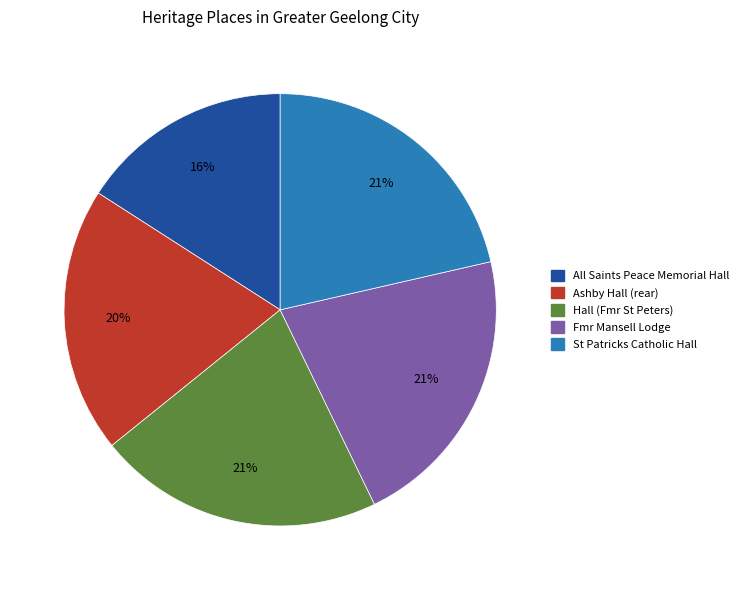

Does any single category account for the majority?

No